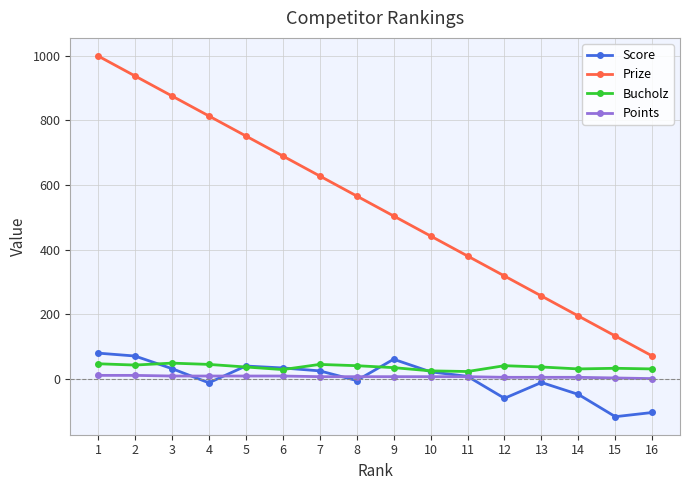

At how many categories does at least one series exceed 857?

3